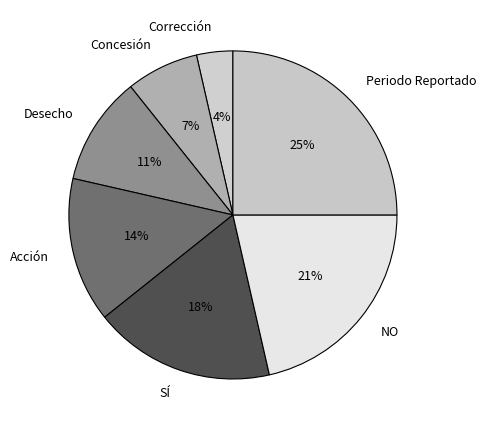

True or false: NO accounts for 31% of the total.

False